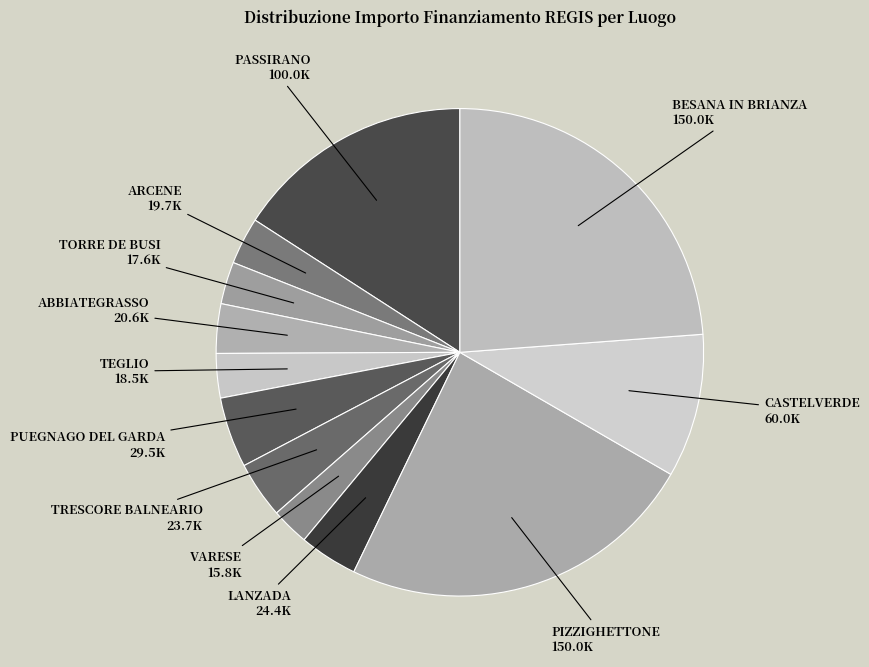

Which has a higher value, TRESCORE BALNEARIO or PUEGNAGO DEL GARDA?

PUEGNAGO DEL GARDA